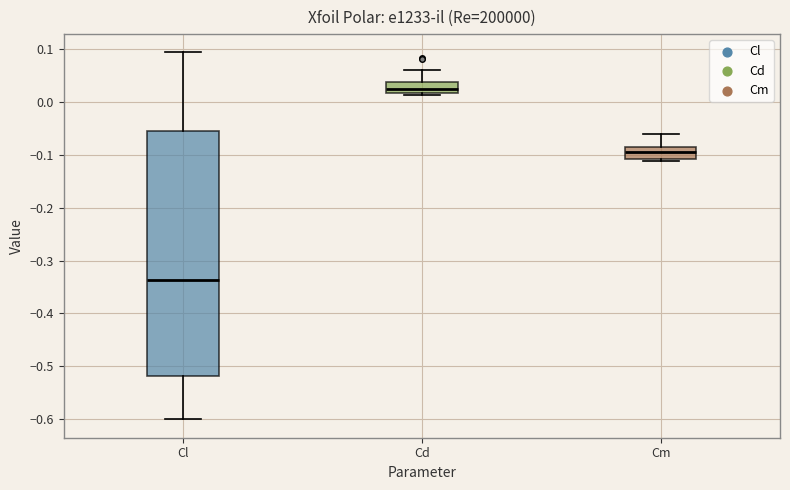

Reading left to right, transcribe this box plot: for each box, give where its median line is, the range the box spans, and where its two whiskers end, as read against the y-axis. The values are not printed on the chart, so give them approximately, as read against the axis.

Cl: median -0.34, box -0.52 to -0.05, whiskers -0.60 to 0.09
Cd: median 0.02 (just above the box's lower edge), box 0.02 to 0.04, whiskers 0.01 to 0.06
Cm: median -0.09, box -0.11 to -0.08, whiskers -0.11 (just below the box's lower edge) to -0.06